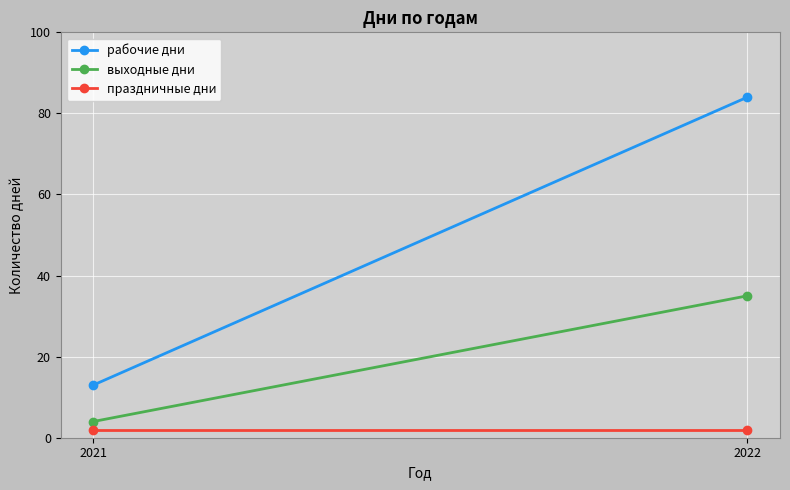

Where is праздничные дни nearest to the value 2?

2021